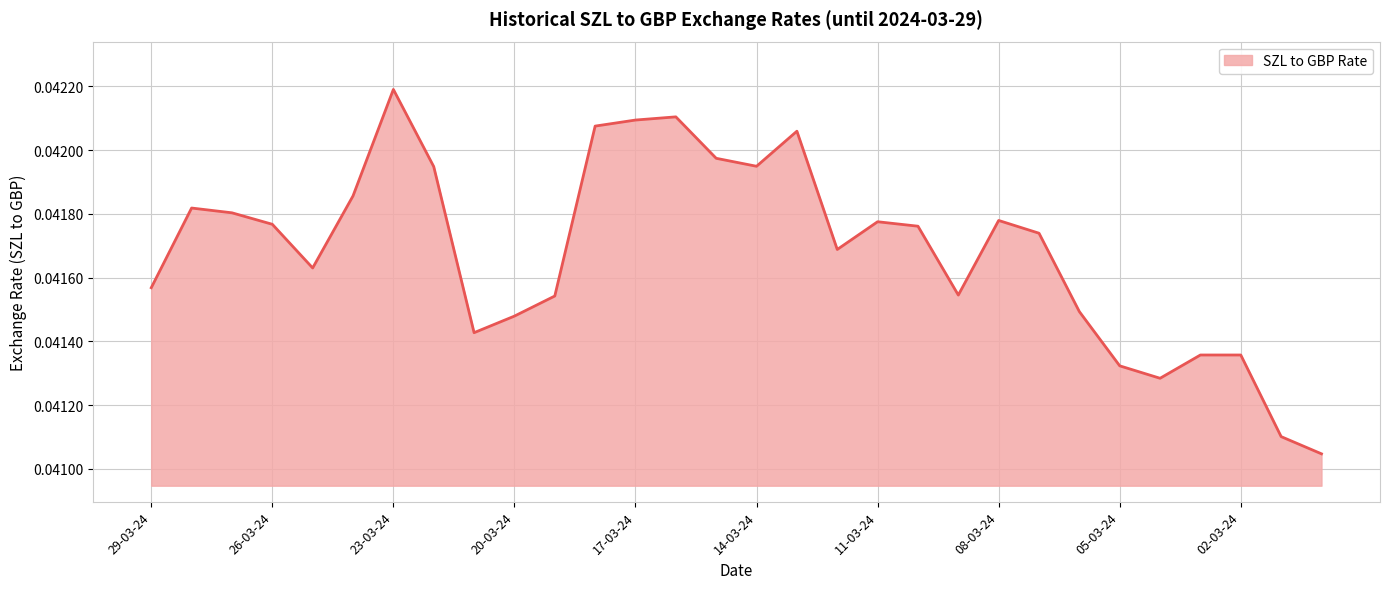

Count the number of categories in the chart.

30